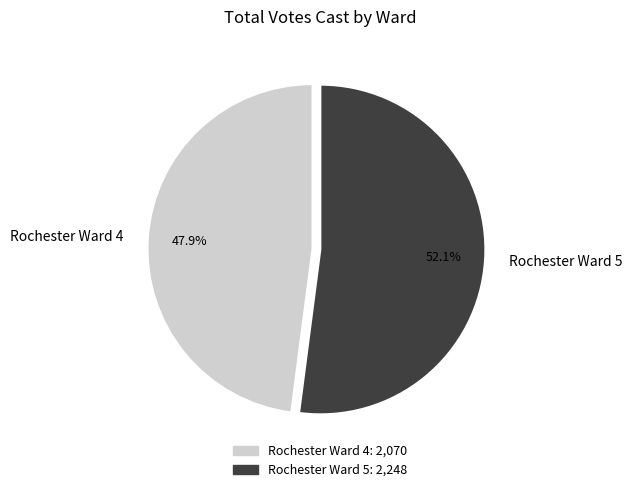

Count the number of slices in the pie.

2